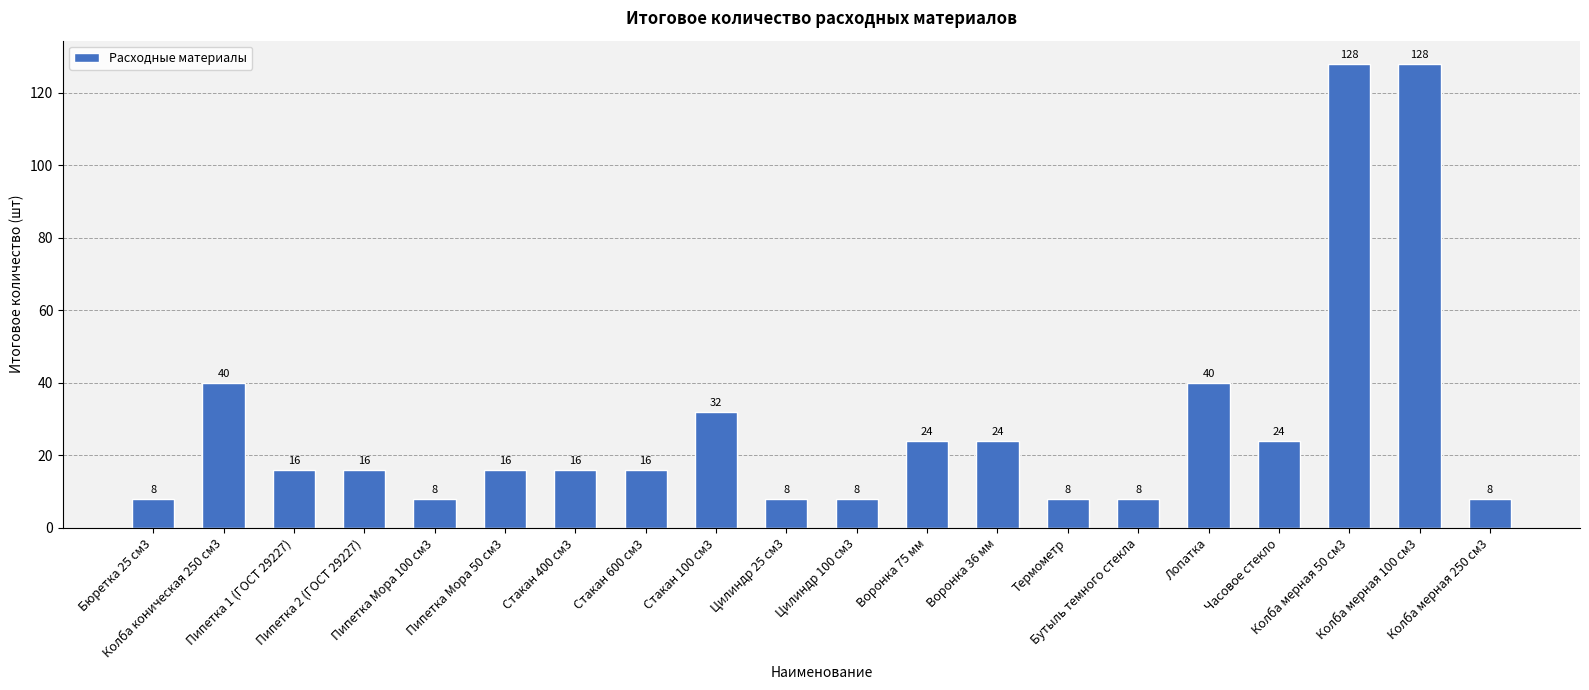

The chart shows a value of 8 at Бюретка 25 см3. True or false?

True